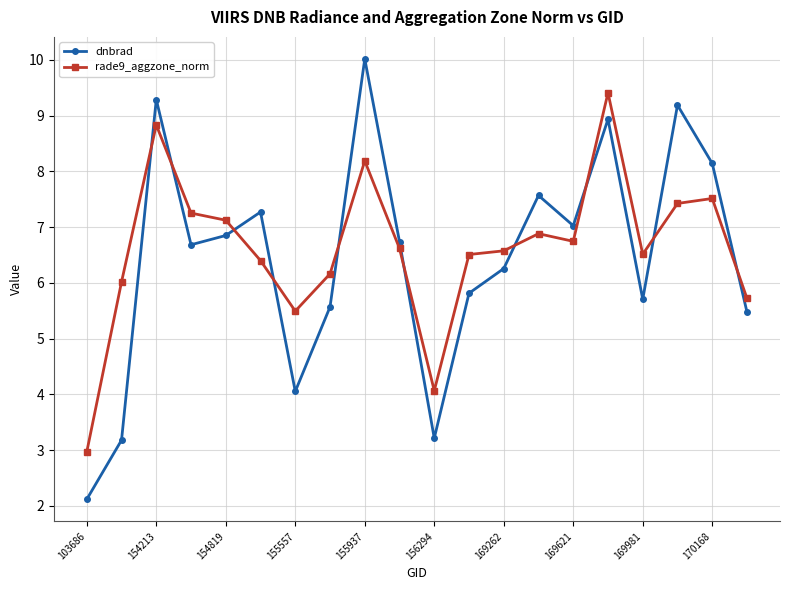

True or false: dnbrad has more than 1 points higher than both neighbors.

True